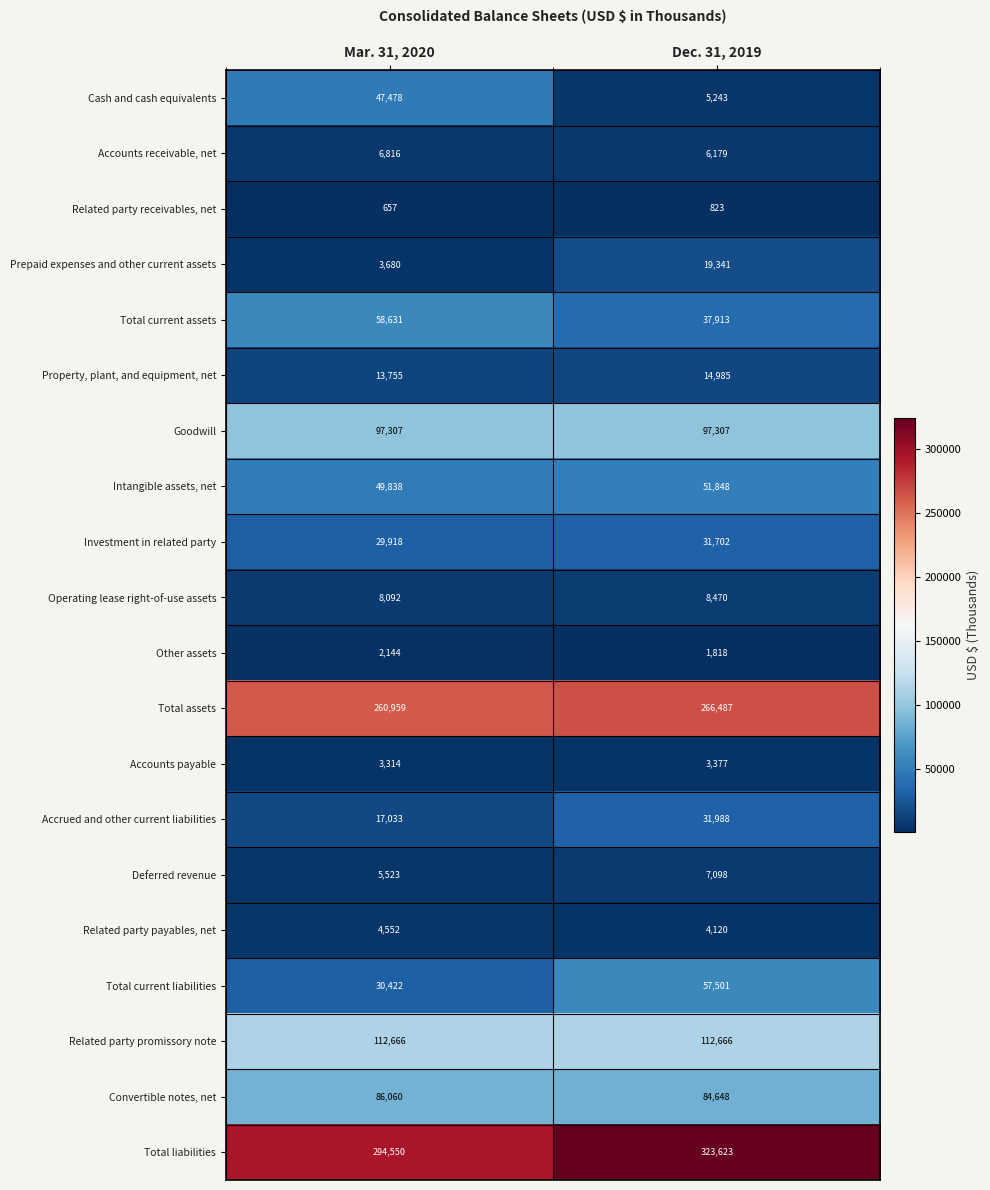

What is the sum of all Total current assets values?

96544